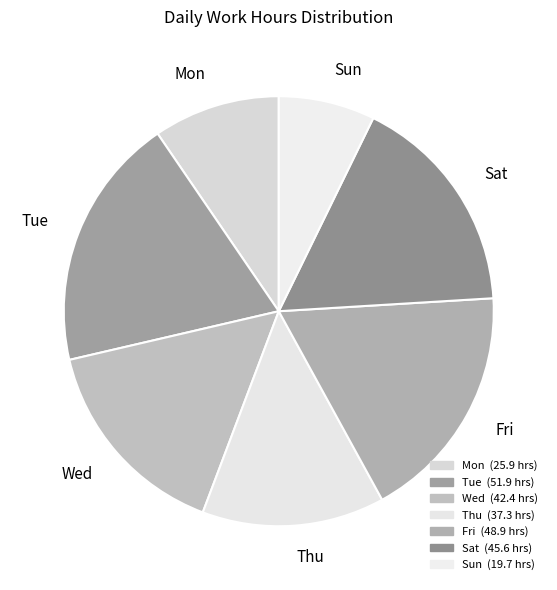

Which has a higher value, Mon or Fri?

Fri